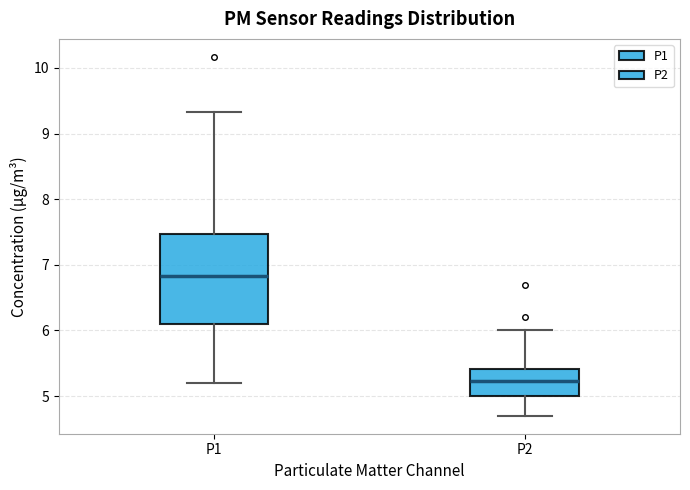

Which box is the tallest, from its lower edge to its upper edge?

P1